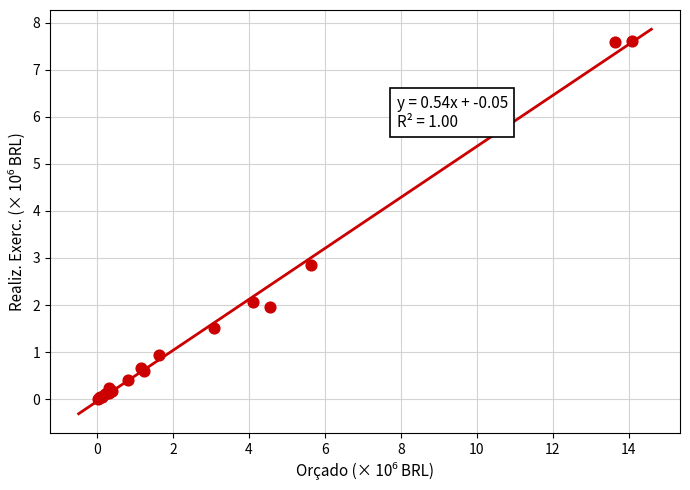

What Y value in the scatter plot is closest to 3?

2.8